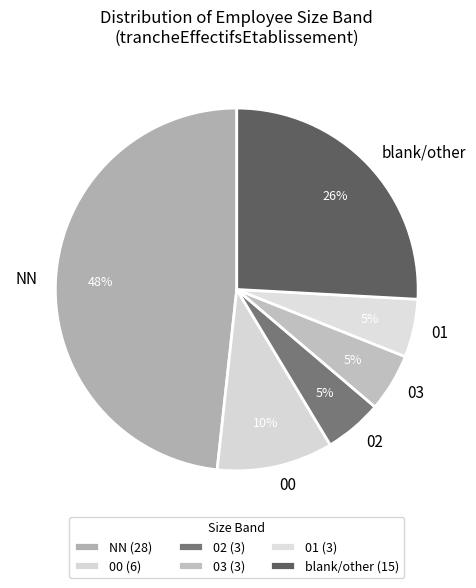

The 02 slice represents 56% of the pie. True or false?

False